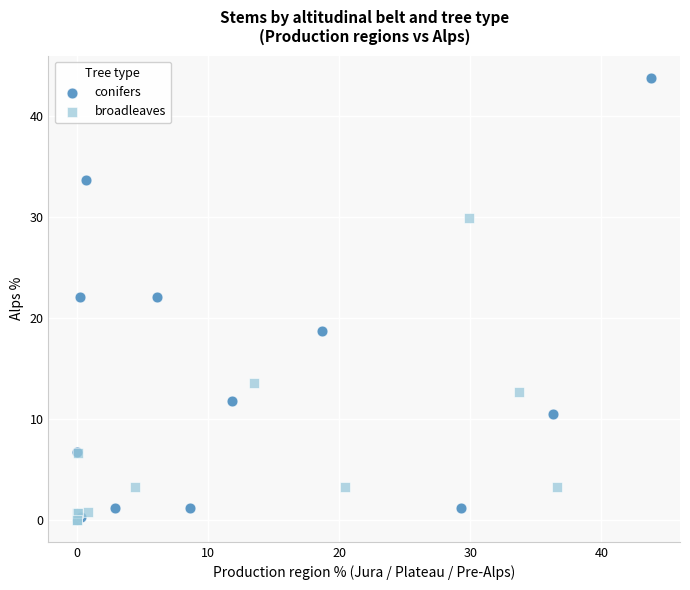

Which series contains the highest Y value?

conifers